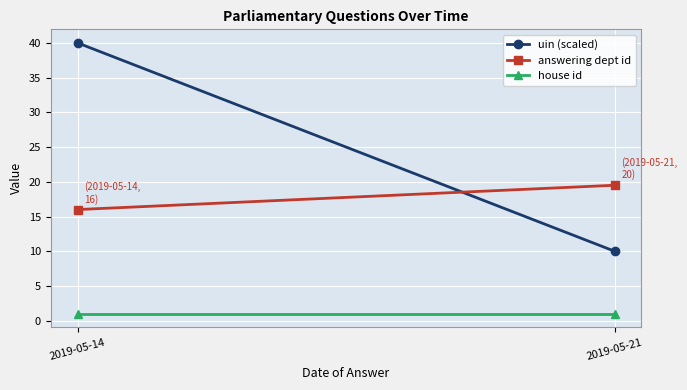

How many data points does each series have?

2